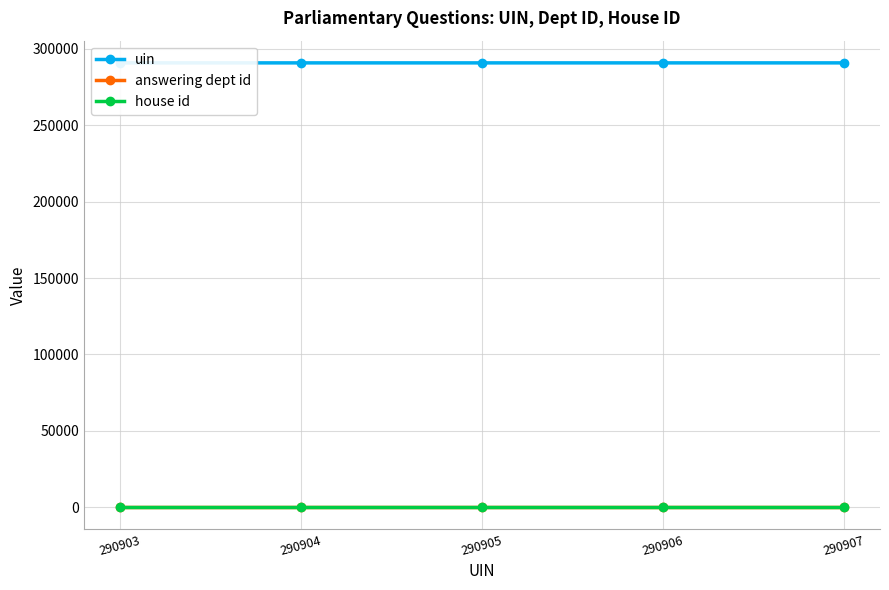

List the series in order of their peak value, lowest first.

house id, answering dept id, uin